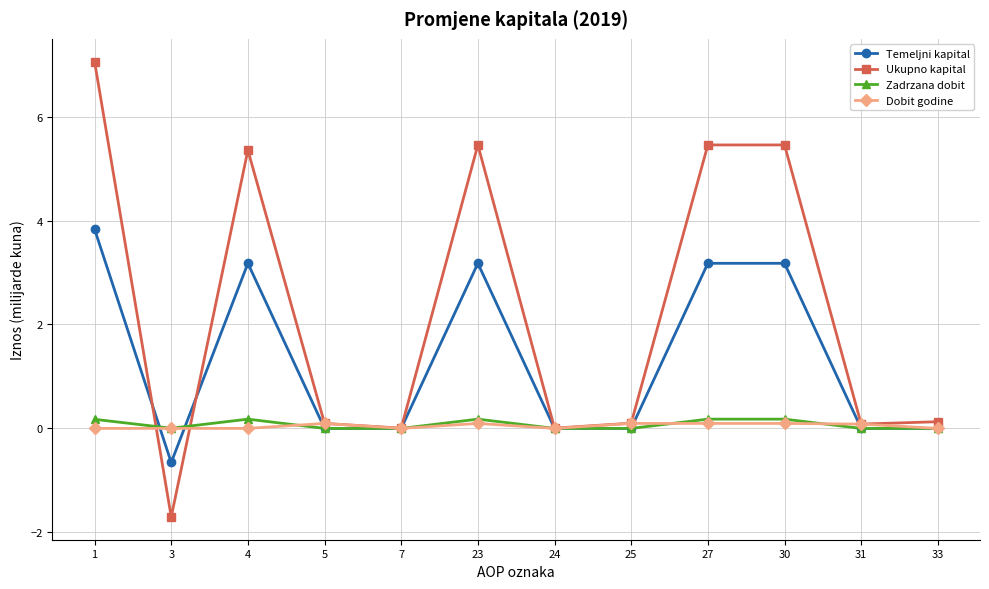

Between 27 and 33, which series saw the biggest shift?

Ukupno kapital